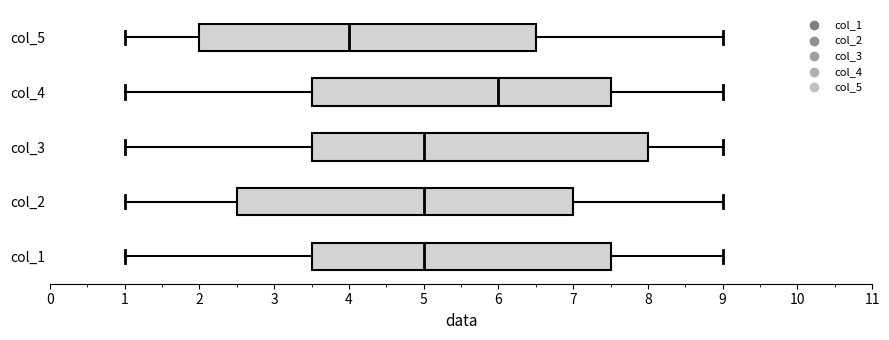

Reading bottom to top, transcribe this box plot: for each box, give where its median line is, the range the box spans, and where its two whiskers end, as read against the x-axis. The values are not printed on the chart, so give them approximately, as read against the axis.

col_1: median 5.0, box 3.5 to 7.5, whiskers 1.0 to 9.0
col_2: median 5.0, box 2.5 to 7.0, whiskers 1.0 to 9.0
col_3: median 5.0, box 3.5 to 8.0, whiskers 1.0 to 9.0
col_4: median 6.0, box 3.5 to 7.5, whiskers 1.0 to 9.0
col_5: median 4.0, box 2.0 to 6.5, whiskers 1.0 to 9.0